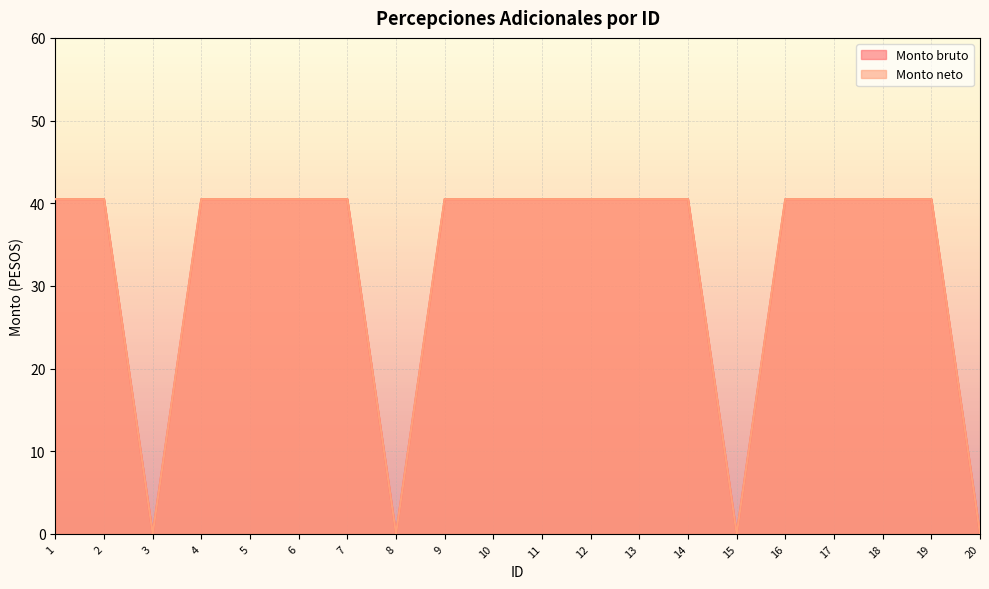

True or false: Monto neto has more than 2 interior local peaks.

False